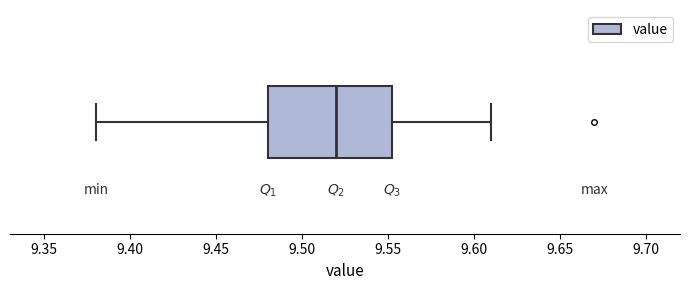

Transcribe this box plot: give where the median line is, the range the box spans, and where the two whiskers end, as read against the x-axis. The values are not printed on the chart, so give them approximately, as read against the axis.

median 9.520, box 9.480 to 9.555, whiskers 9.380 to 9.610